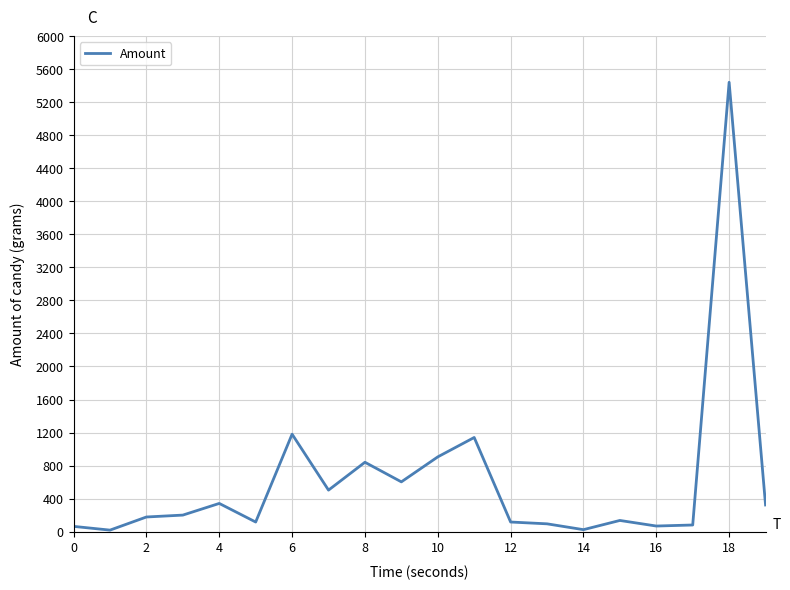

What is the greatest value displayed?

5442.2